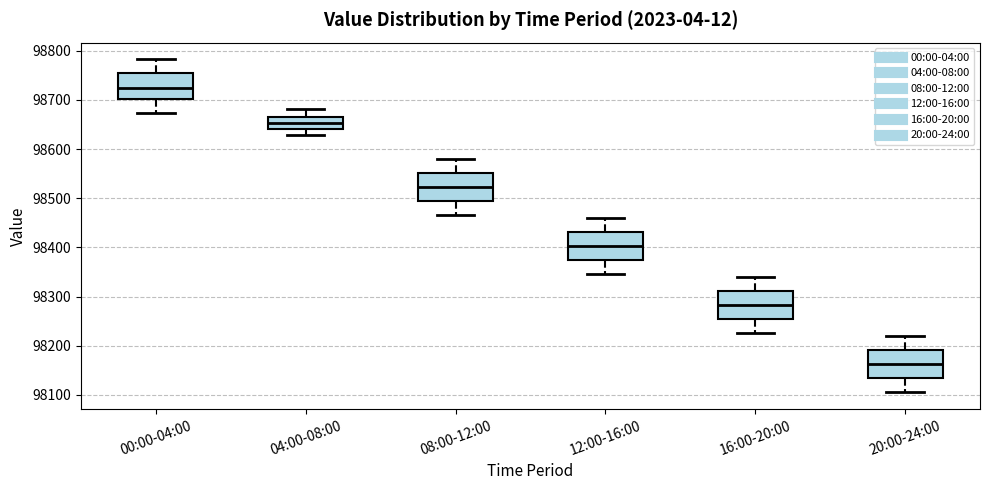

Reading left to right, read every box against the y-axis: the position of its median line, the range the box covers, and the ends of its whiskers. The values are not printed on the chart, so give them approximately, as read against the axis.

00:00-04:00: median 98730, box 98700 to 98750, whiskers 98670 to 98780
04:00-08:00: median 98650, box 98640 to 98660, whiskers 98630 to 98680
08:00-12:00: median 98520, box 98490 to 98550, whiskers 98470 to 98580
12:00-16:00: median 98400, box 98370 to 98430, whiskers 98350 to 98460
16:00-20:00: median 98280, box 98250 to 98310, whiskers 98230 to 98340
20:00-24:00: median 98160, box 98130 to 98190, whiskers 98110 to 98220